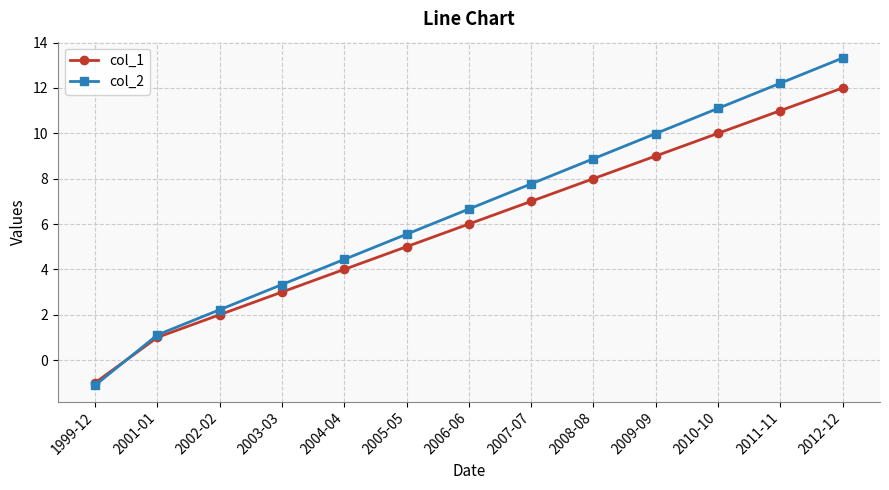

What is the label of the 4th point from the right?

2009-09